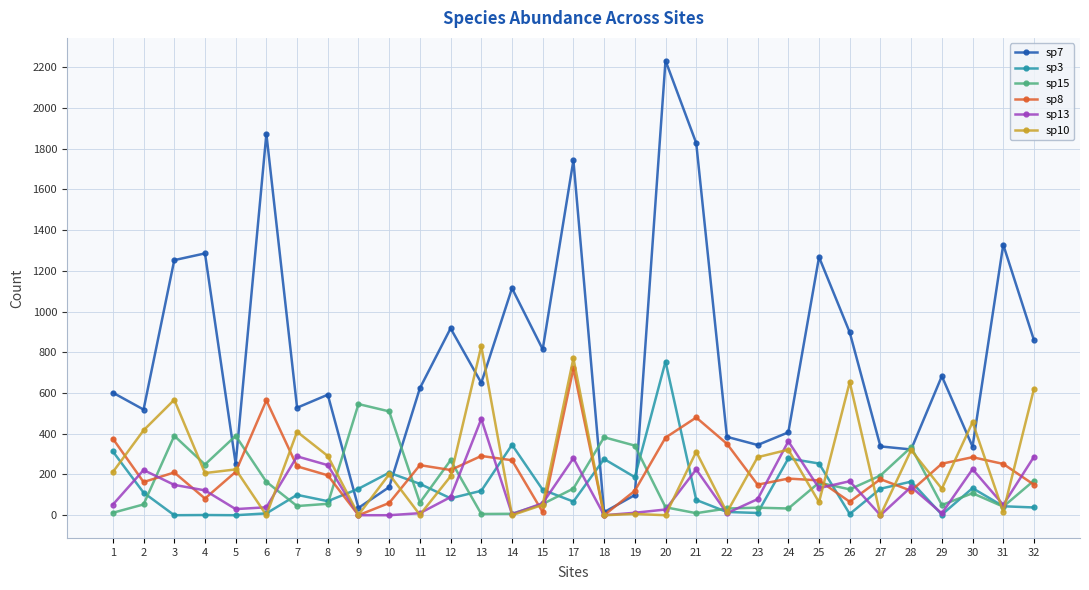

What is the maximum value shown in the chart?

2233